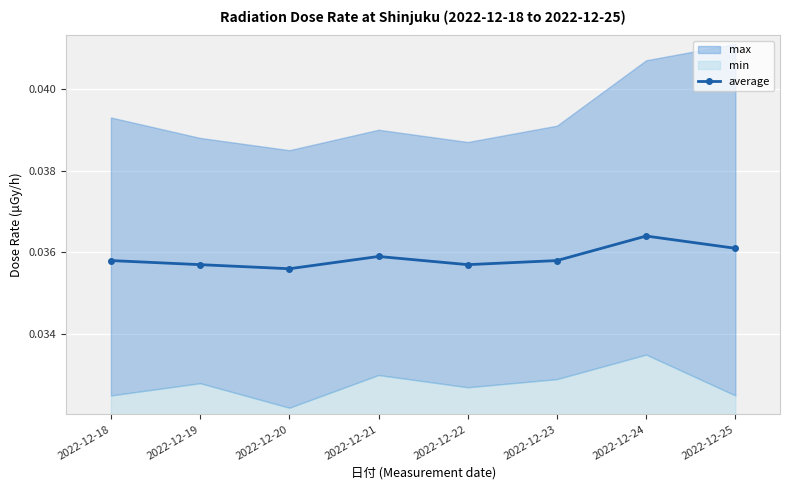

Between 2022-12-25 and 2022-12-21, which is larger?

2022-12-25